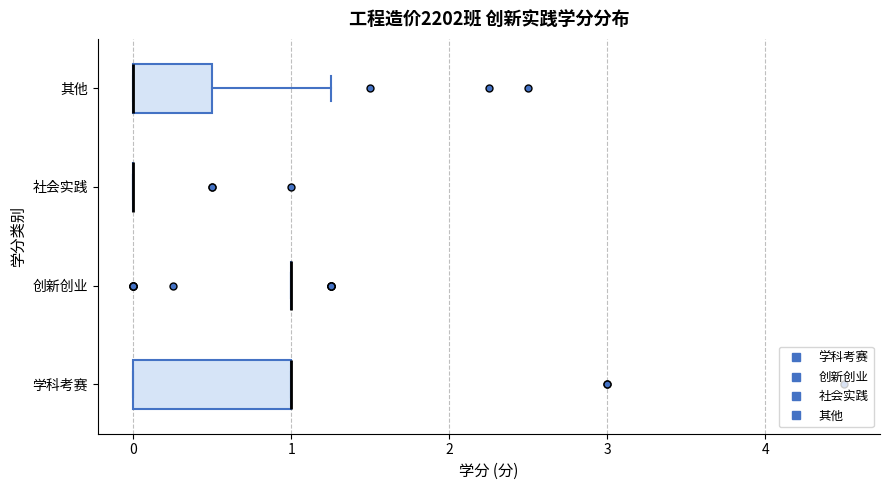

Where is the right edge of the box for 学科考赛 on the x-axis? The values are not printed on the chart, so give them approximately, as read against the axis.

1.0